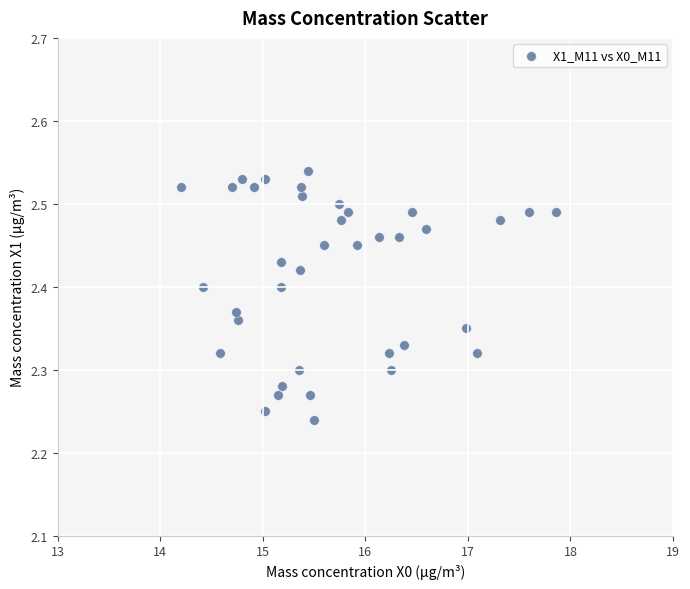

What is the range of Y values (max minus min)?

0.3